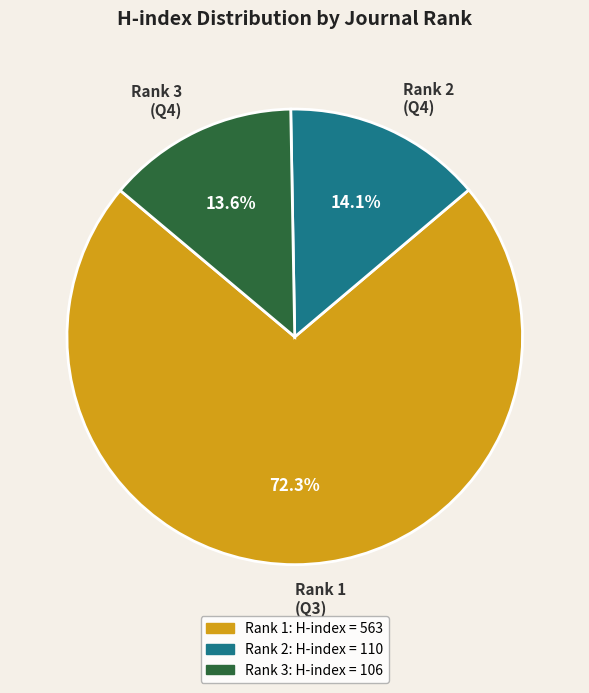

Which category has the smallest portion of the pie?

Rank 3 (Q4)